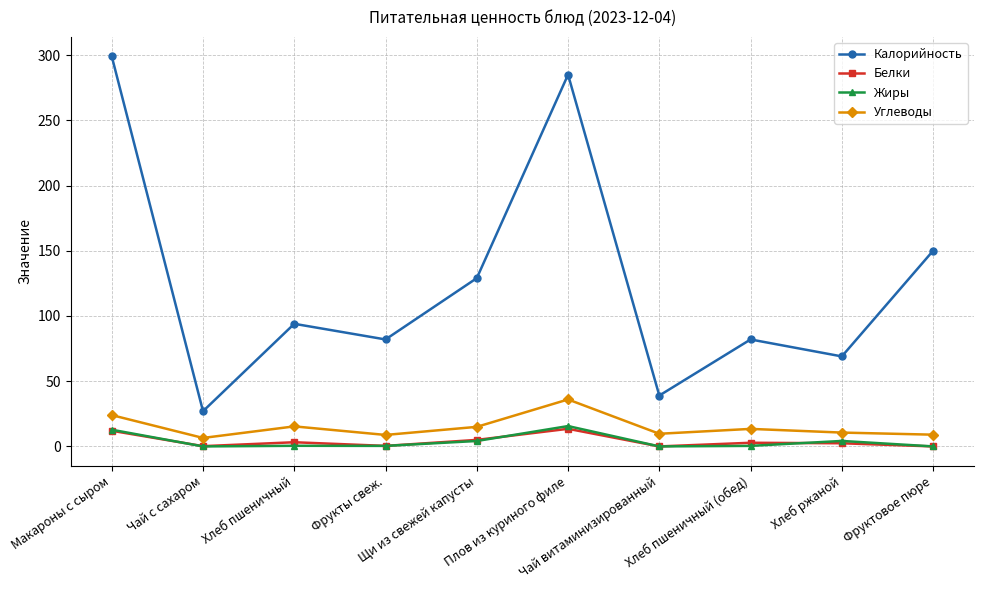

True or false: Белки has more than 1 points higher than both neighbors.

True